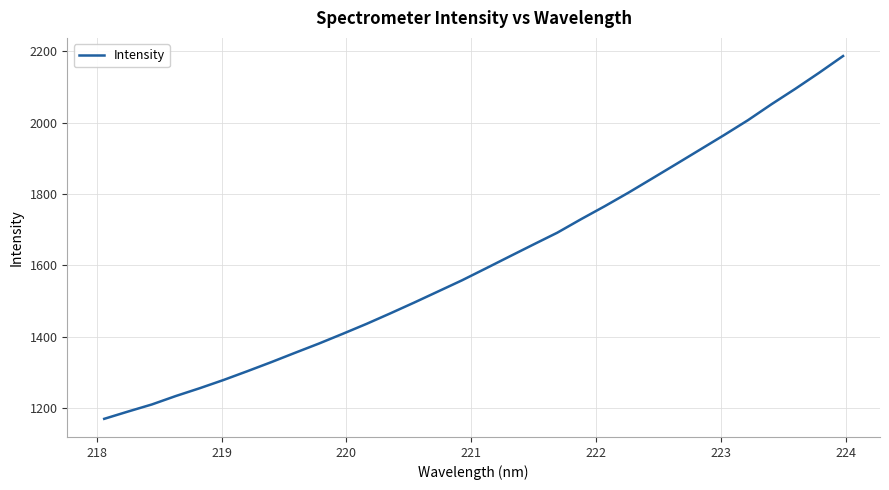

What is the difference between the second highest and second lowest values?

949.8